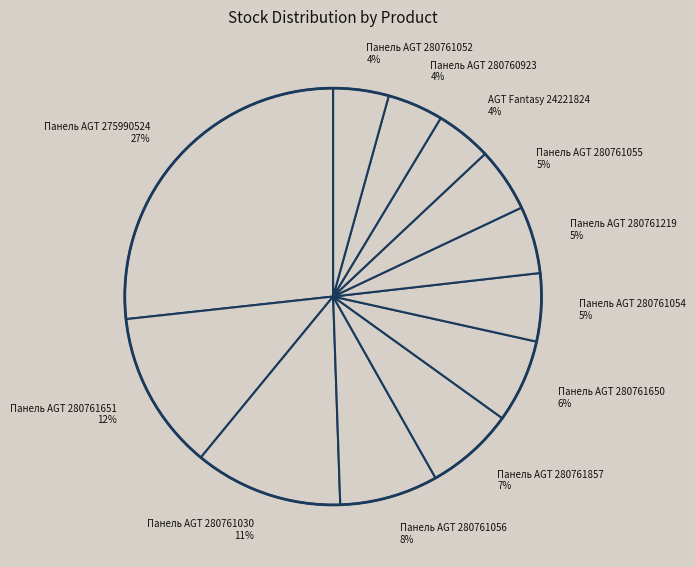

Is it true that Панель AGT 280761857 7% is 1% of the pie?

False